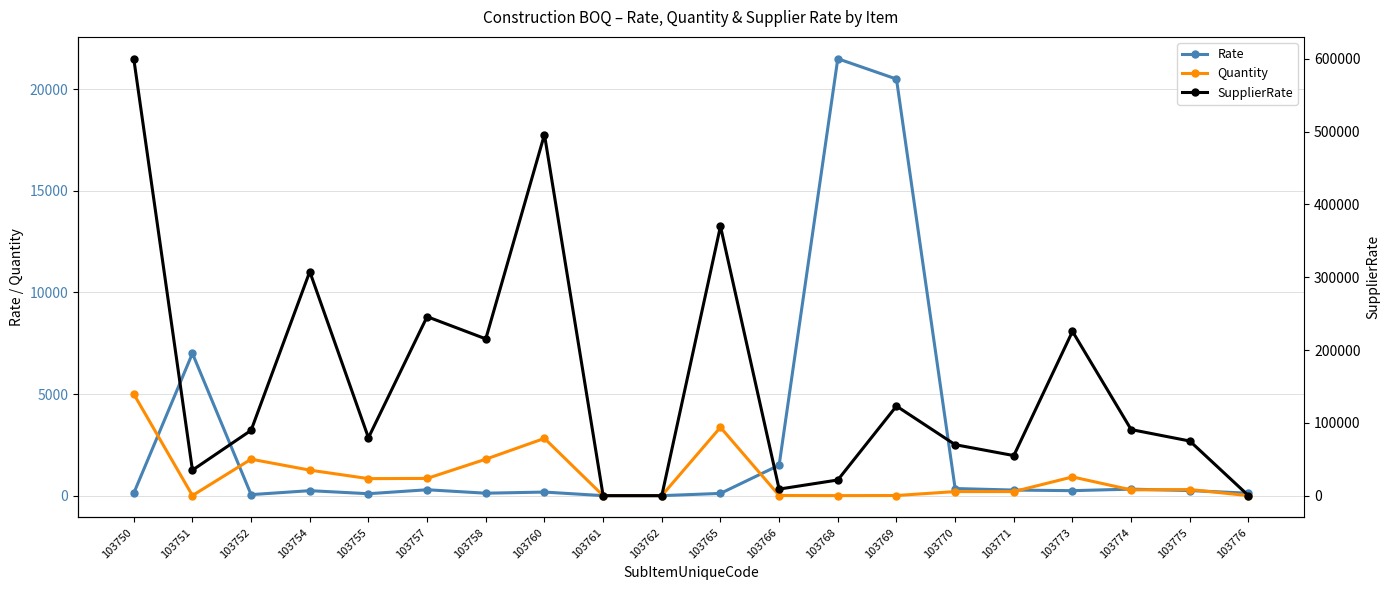

Is the value of Rate at 103775 greater than the value of Quantity at 103765?

No